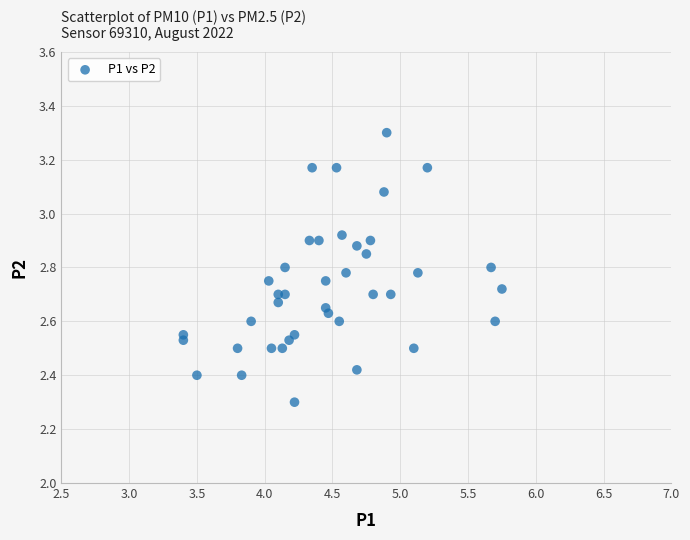

What Y value in the scatter plot is closest to 2?

2.3